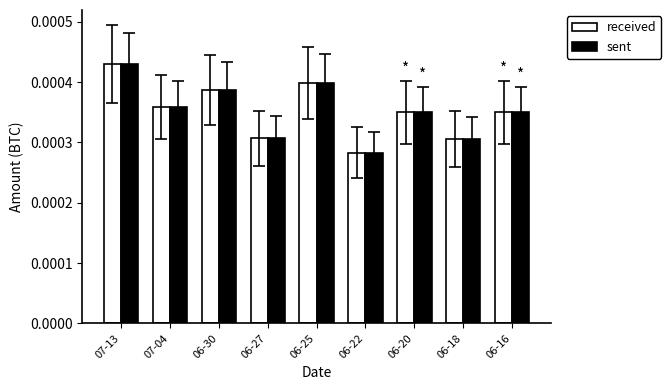

How many sent values are between 0 and 1?

9